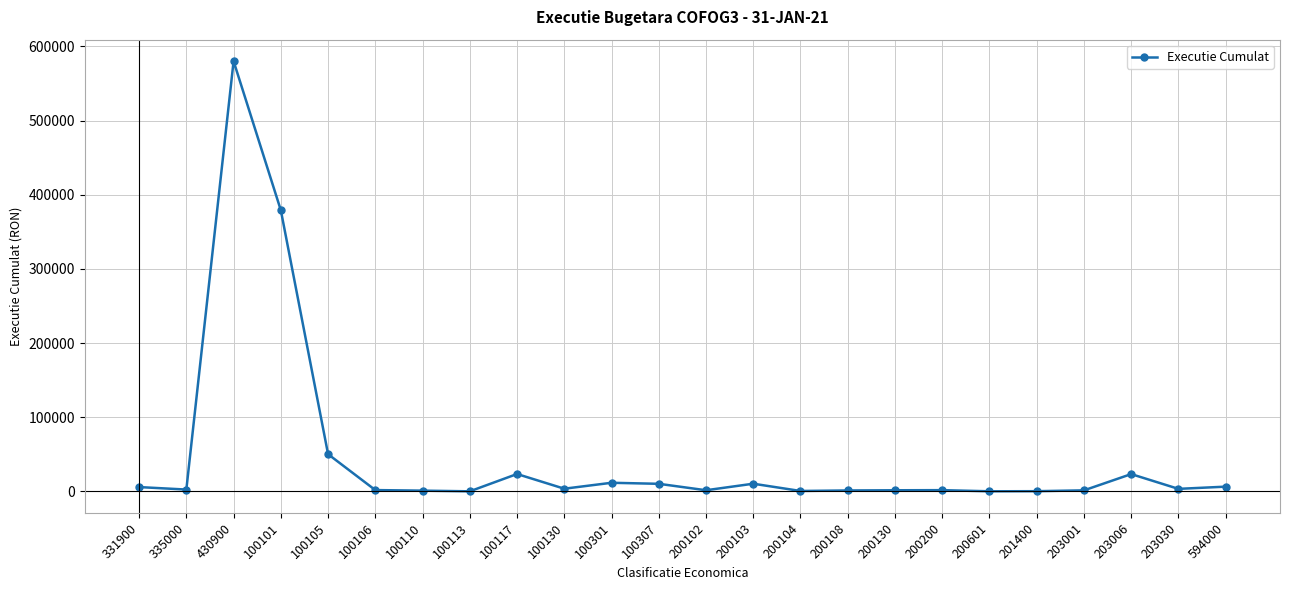

How many data points are less than 3435?

12